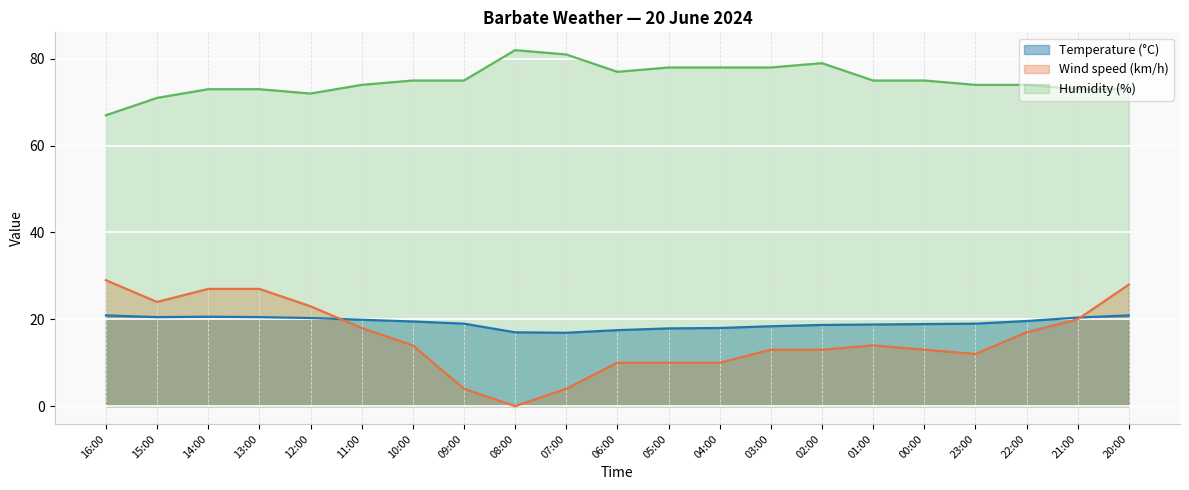

Reading left to right, transcribe all the data shown in this chart.

Temperature (°C): 16:00=20.9	15:00=20.5	14:00=20.6	13:00=20.5	12:00=20.3	11:00=19.9	10:00=19.5	09:00=19.0	08:00=17.0	07:00=16.9	06:00=17.5	05:00=17.9	04:00=18.0	03:00=18.4	02:00=18.7	01:00=18.8	00:00=18.9	23:00=19.0	22:00=19.6	21:00=20.4	20:00=20.9
Wind speed (km/h): 16:00=29.0	15:00=24.0	14:00=27.0	13:00=27.0	12:00=23.0	11:00=18.0	10:00=14.0	09:00=4.0	08:00=0.0	07:00=4.0	06:00=10.0	05:00=10.0	04:00=10.0	03:00=13.0	02:00=13.0	01:00=14.0	00:00=13.0	23:00=12.0	22:00=17.0	21:00=20.0	20:00=28.0
Humidity (%): 16:00=67.0	15:00=71.0	14:00=73.0	13:00=73.0	12:00=72.0	11:00=74.0	10:00=75.0	09:00=75.0	08:00=82.0	07:00=81.0	06:00=77.0	05:00=78.0	04:00=78.0	03:00=78.0	02:00=79.0	01:00=75.0	00:00=75.0	23:00=74.0	22:00=74.0	21:00=73.0	20:00=73.0